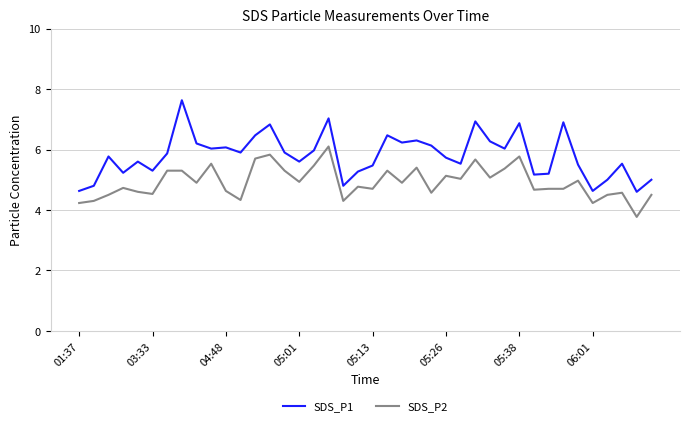

Which series has the widest spread of values?

SDS_P1